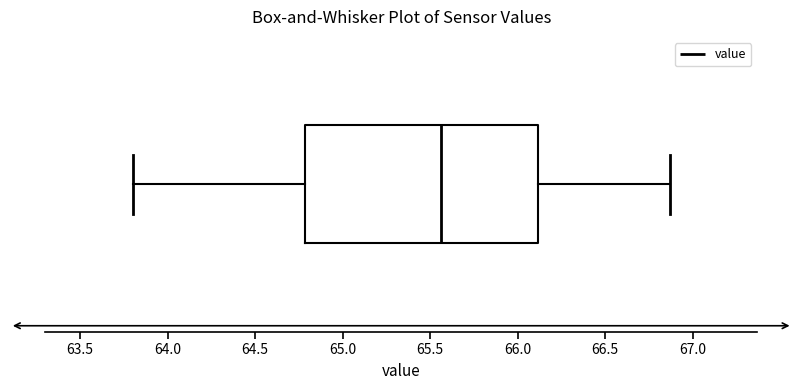

Read this box plot against the x-axis: the position of the median line, the range covered by the box, and the ends of both whiskers. The values are not printed on the chart, so give them approximately, as read against the axis.

median 65.55, box 64.80 to 66.10, whiskers 63.80 to 66.85